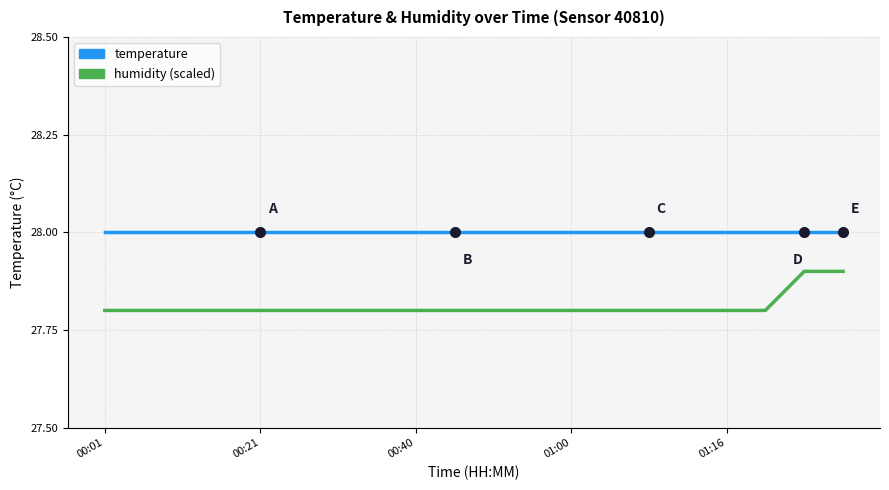

What is the greatest value displayed?

28.0